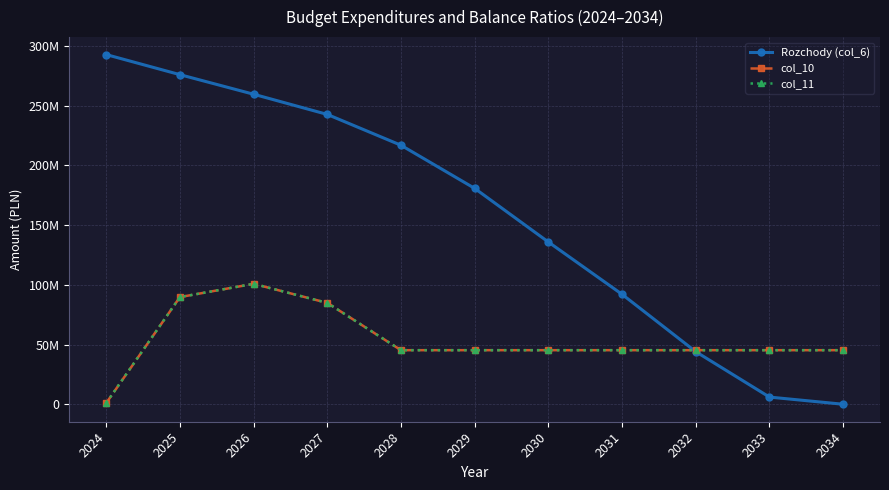

Reading left to right, transcribe all the data shown in this chart.

Rozchody (col_6): 2024=292696000.0	2025=275892000.0	2026=259504000.0	2027=242600000.0	2028=216794900.0	2029=180690200.0	2030=135791200.0	2031=92004200.0	2032=43996100.0	2033=5996000.0	2034=0.0
col_10: 2024=1009241.3	2025=89714577.0	2026=100802882.0	2027=84839054.0	2028=45255161.0	2029=45255161.0	2030=45255161.0	2031=45255161.0	2032=45255161.0	2033=45255161.0	2034=45255161.0
col_11: 2024=1121738.2	2025=89714577.0	2026=100802882.0	2027=84839054.0	2028=45255161.0	2029=45255161.0	2030=45255161.0	2031=45255161.0	2032=45255161.0	2033=45255161.0	2034=45255161.0